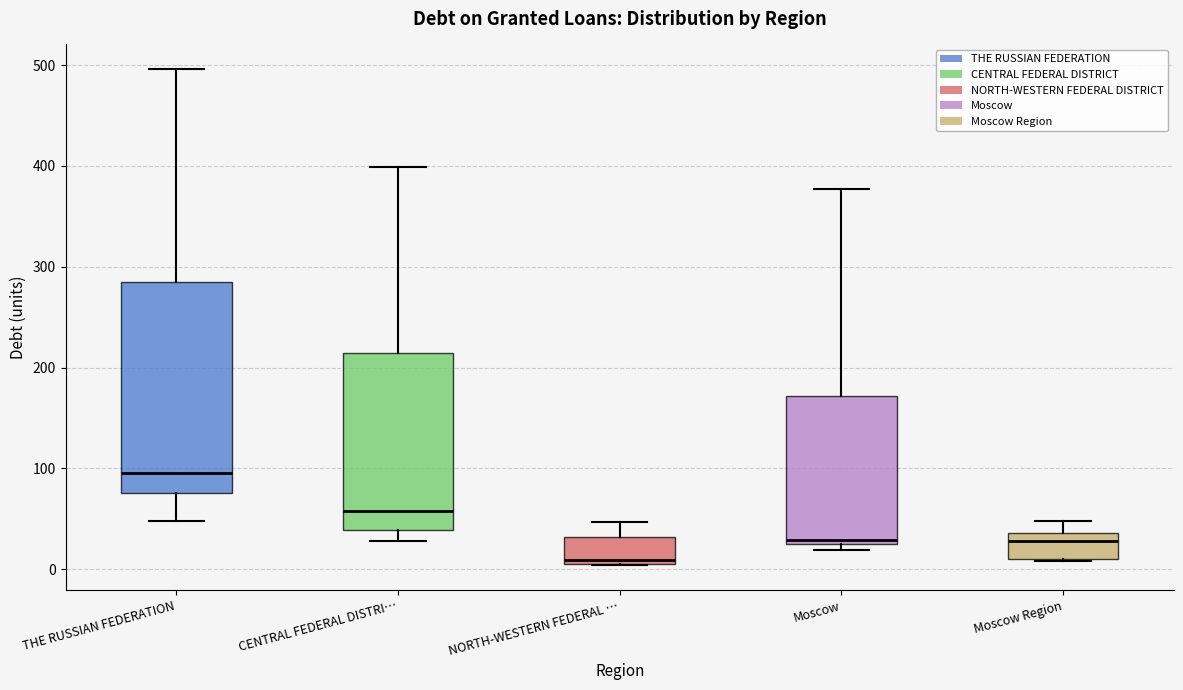

Where does the upper whisker of the box for THE RUSSIAN FEDERATION end on the y-axis? The values are not printed on the chart, so give them approximately, as read against the axis.

500